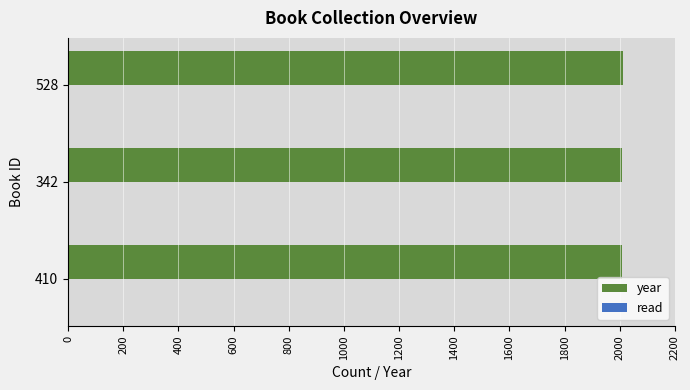

What is the sum of all year values?

6027